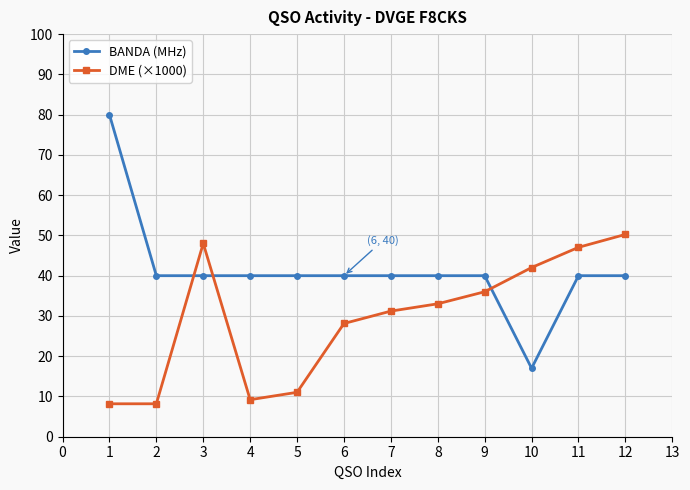

What are all the series names shown in the legend?

BANDA (MHz), DME (×1000)